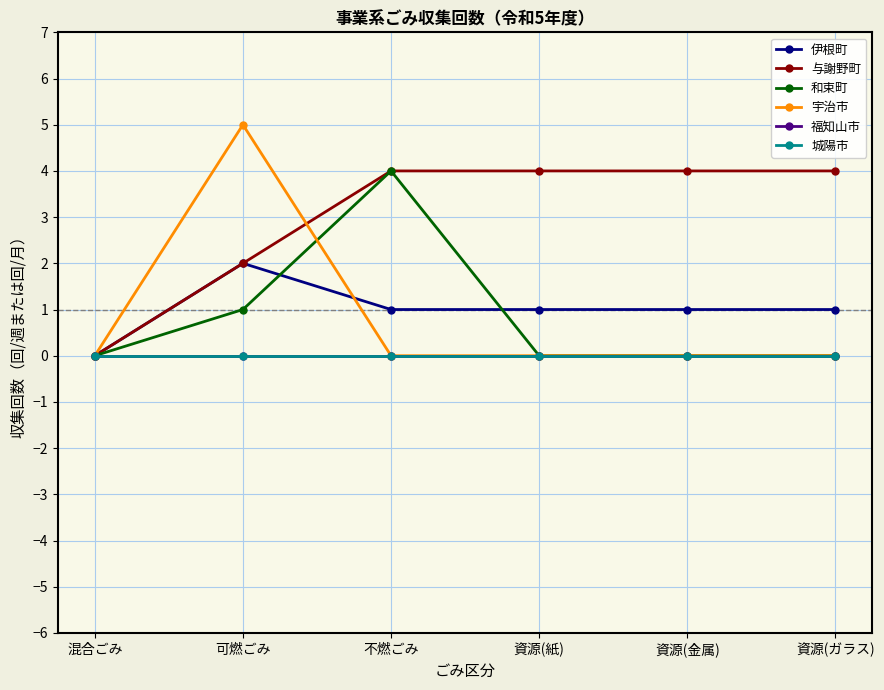

Reading left to right, extract all data points from this chart.

伊根町: 混合ごみ=0	可燃ごみ=2	不燃ごみ=1	資源(紙)=1	資源(金属)=1	資源(ガラス)=1
与謝野町: 混合ごみ=0	可燃ごみ=2	不燃ごみ=4	資源(紙)=4	資源(金属)=4	資源(ガラス)=4
和束町: 混合ごみ=0	可燃ごみ=1	不燃ごみ=4	資源(紙)=0	資源(金属)=0	資源(ガラス)=0
宇治市: 混合ごみ=0	可燃ごみ=5	不燃ごみ=0	資源(紙)=0	資源(金属)=0	資源(ガラス)=0
福知山市: 混合ごみ=0	可燃ごみ=0	不燃ごみ=0	資源(紙)=0	資源(金属)=0	資源(ガラス)=0
城陽市: 混合ごみ=0	可燃ごみ=0	不燃ごみ=0	資源(紙)=0	資源(金属)=0	資源(ガラス)=0